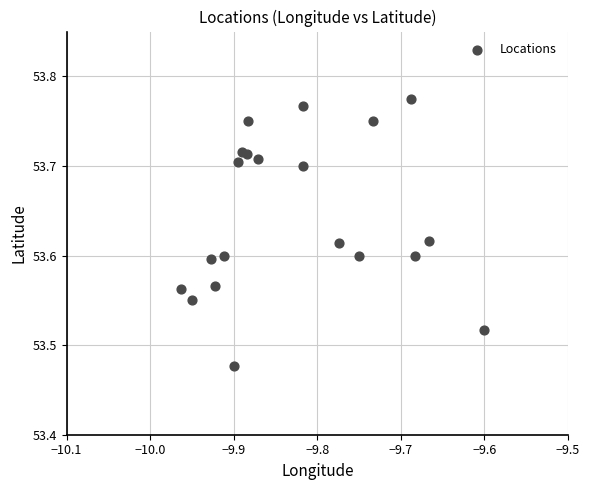

What is the range of Y values (max minus min)?

0.3